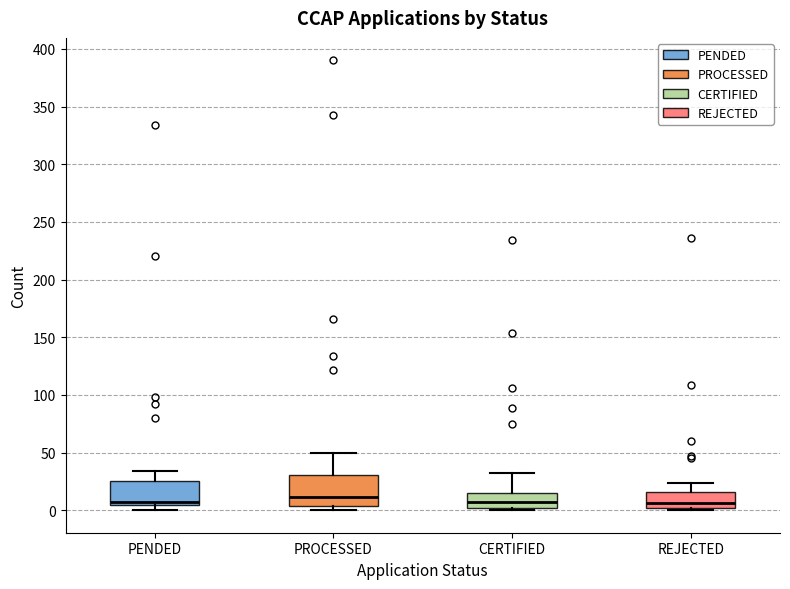

Where is the upper edge of the box for PROCESSED on the y-axis? The values are not printed on the chart, so give them approximately, as read against the axis.

30